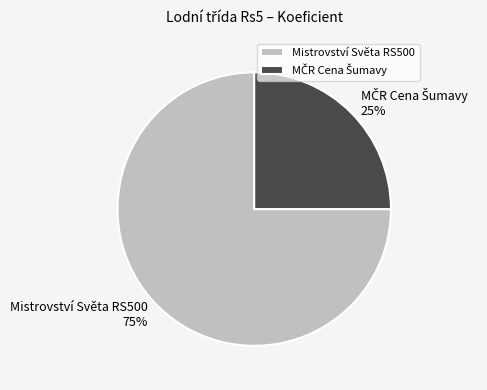

Which category accounts for the majority?

Mistrovství Světa RS500